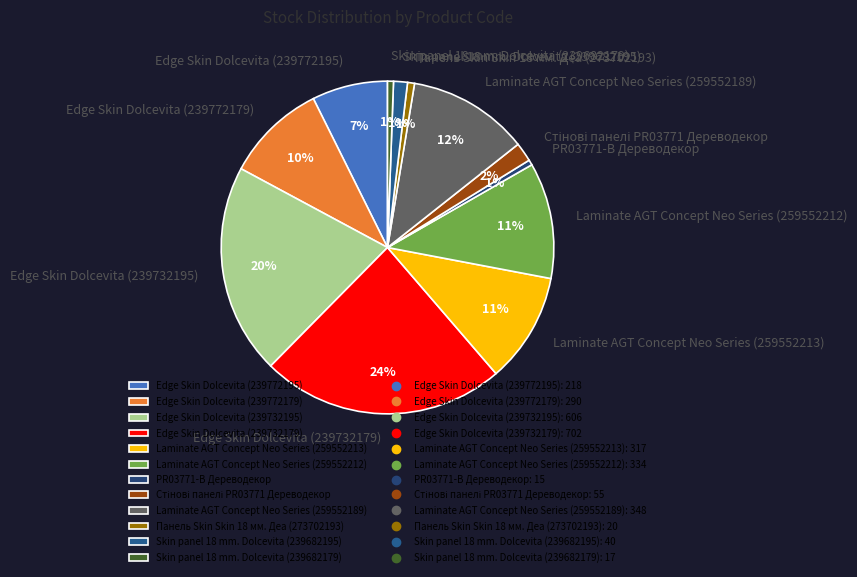

Does any single category account for the majority?

No